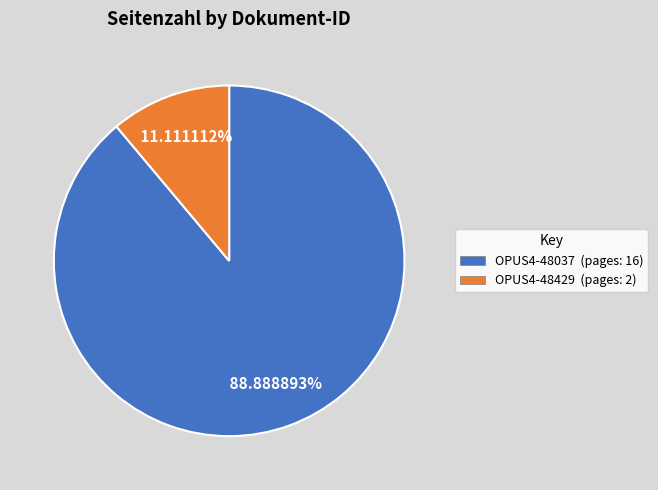

What is the ratio of the value at OPUS4-48037 to the value at OPUS4-48429?

8.0